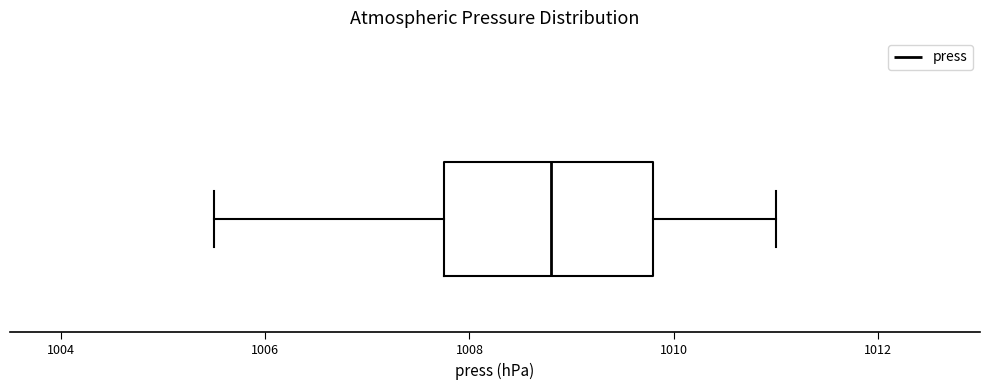

Where does the median line of the box sit on the x-axis? The values are not printed on the chart, so give them approximately, as read against the axis.

1008.8